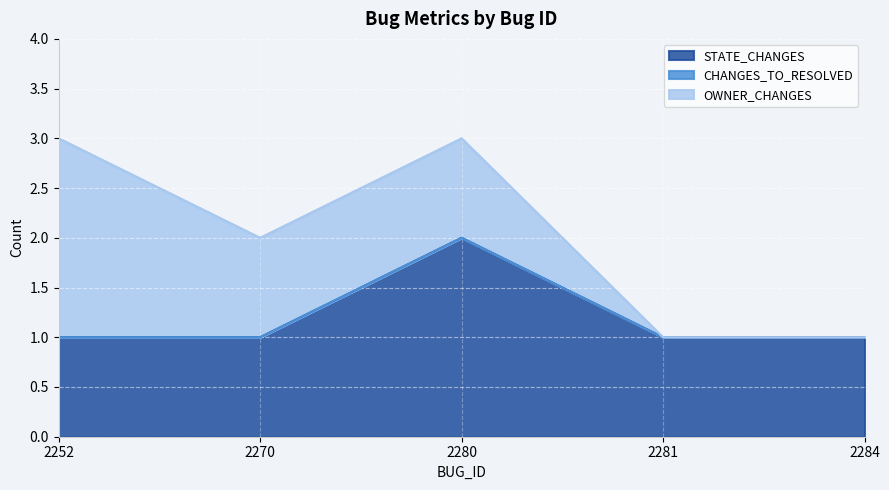

True or false: STATE_CHANGES and OWNER_CHANGES cross at least once.

False